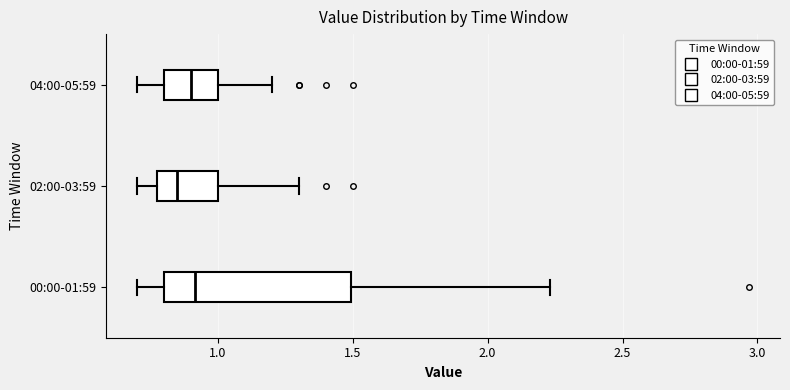

Reading bottom to top, transcribe this box plot: for each box, give where its median line is, the range the box spans, and where its two whiskers end, as read against the x-axis. The values are not printed on the chart, so give them approximately, as read against the axis.

00:00-01:59: median 0.90, box 0.80 to 1.50, whiskers 0.70 to 2.25
02:00-03:59: median 0.85, box 0.80 to 1.00, whiskers 0.70 to 1.30
04:00-05:59: median 0.90, box 0.80 to 1.00, whiskers 0.70 to 1.20